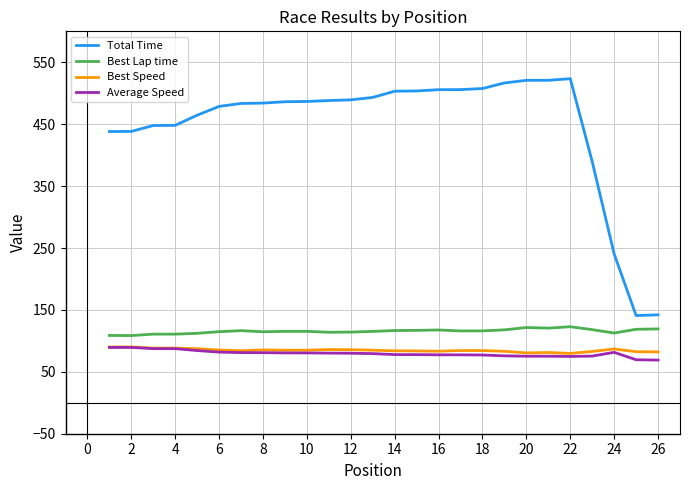

What is the difference between the maximum and minimum values in the Total Time series?

382.6